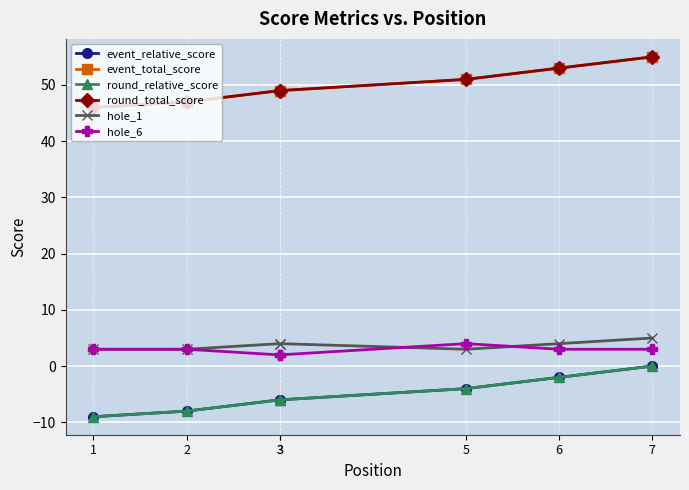

Between 1 and 3, which is larger?

3